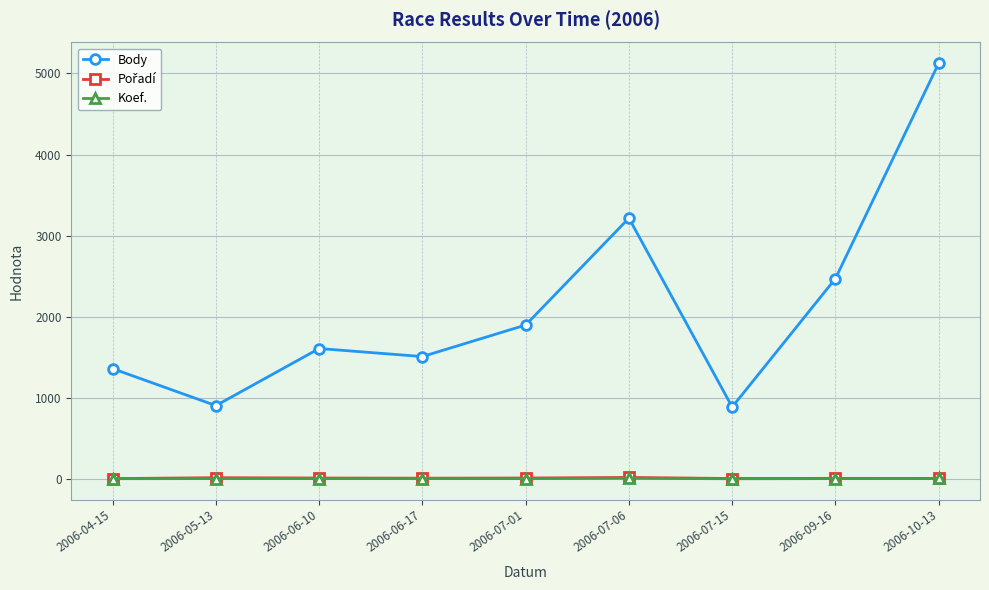

Which category has the highest value across all series?

2006-10-13